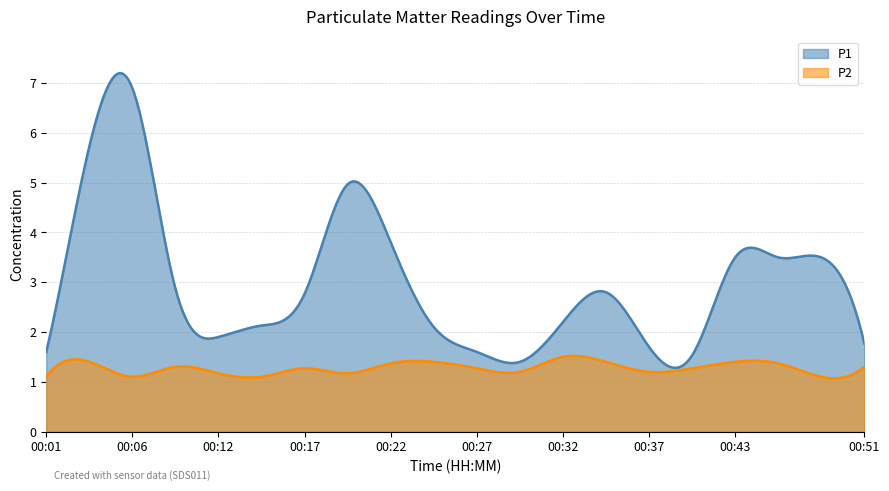

In P1, how many points are lower than both neighbors (excluding endpoints)?

4